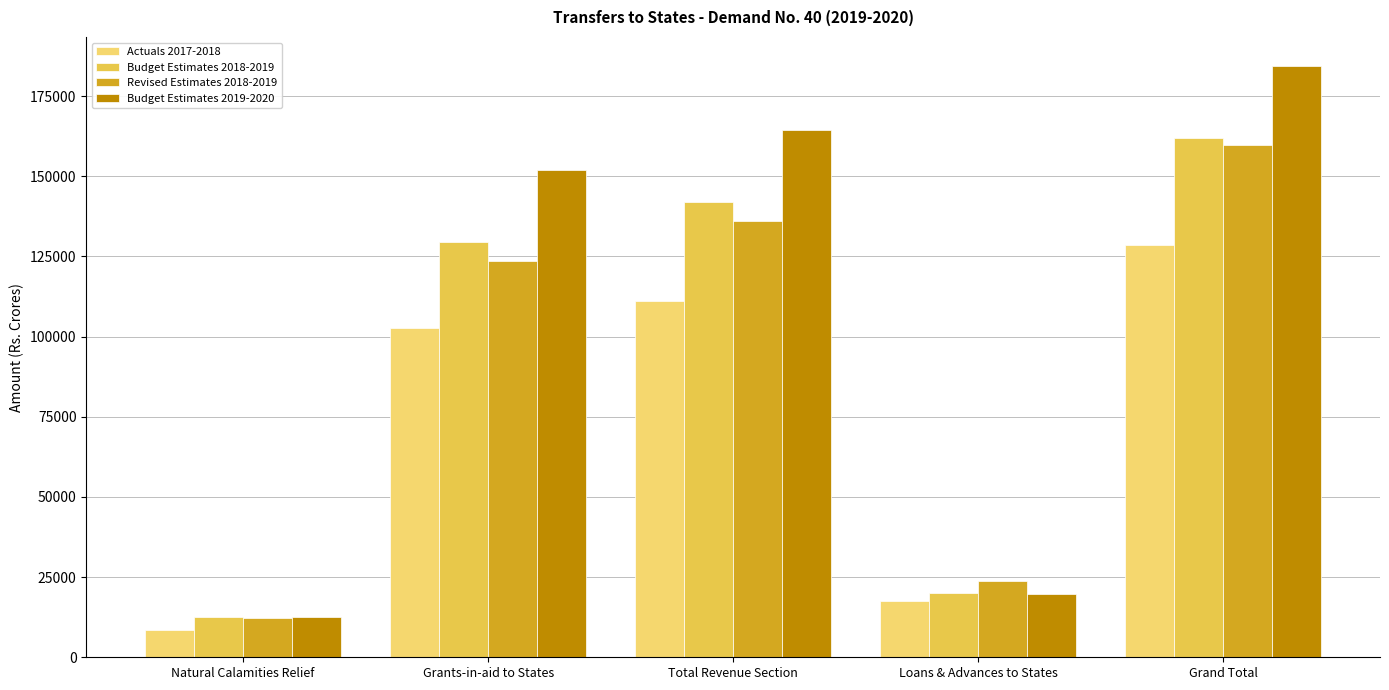

How many distinct data groups are displayed?

4